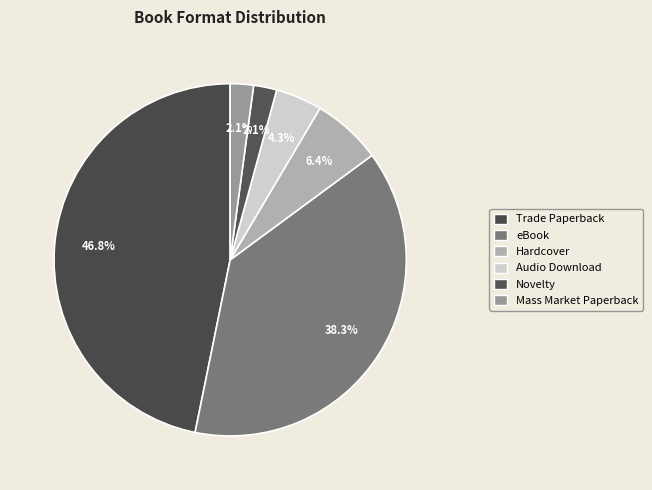

What is the largest slice in the pie chart?

Trade Paperback